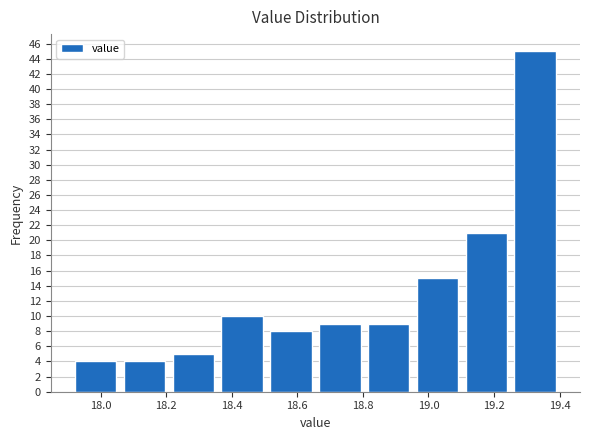

How tall is the bar that spans 18.20 to 18.36 on the x-axis? Neither the bar edges nor the heights are printed on the chart, so give them approximately, as read against the axes.

5